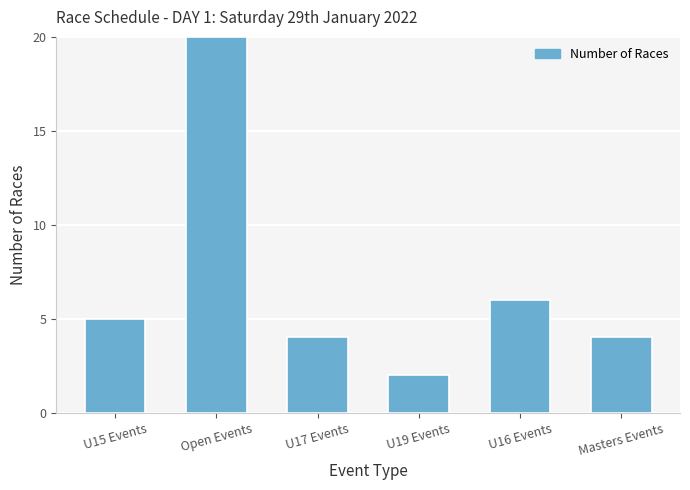

Is it true that the value at U15 Events is 5?

True